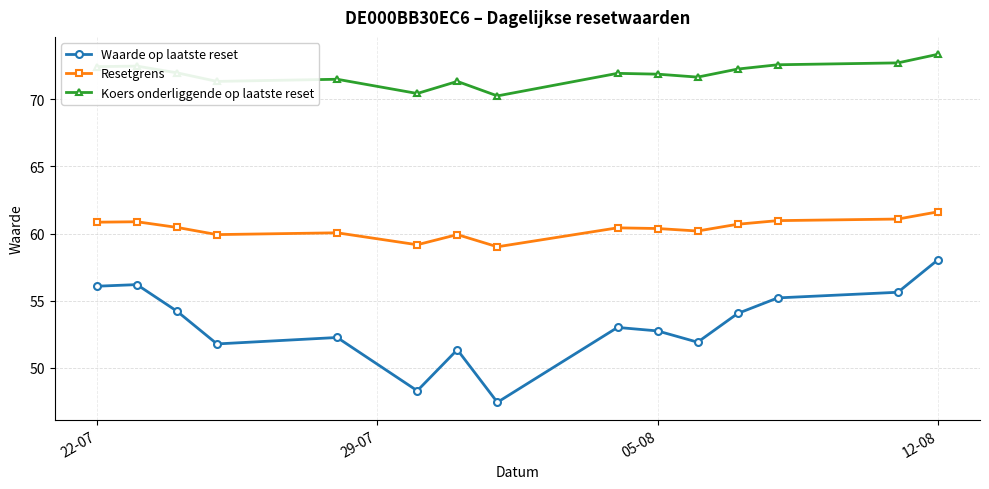

At how many categories does at least one series exceed 68?

15